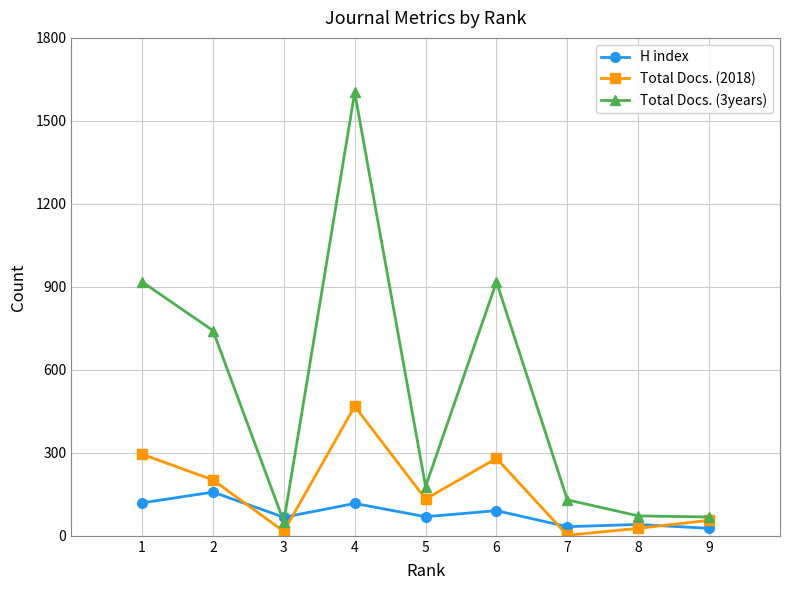

Between 3 and 6, which series saw the biggest shift?

Total Docs. (3years)